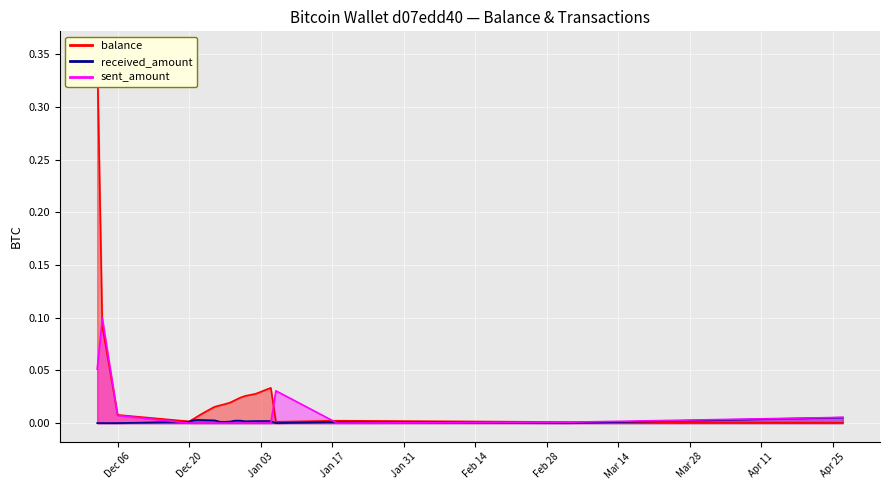

Does the chart display data point markers on the line(s)?

No